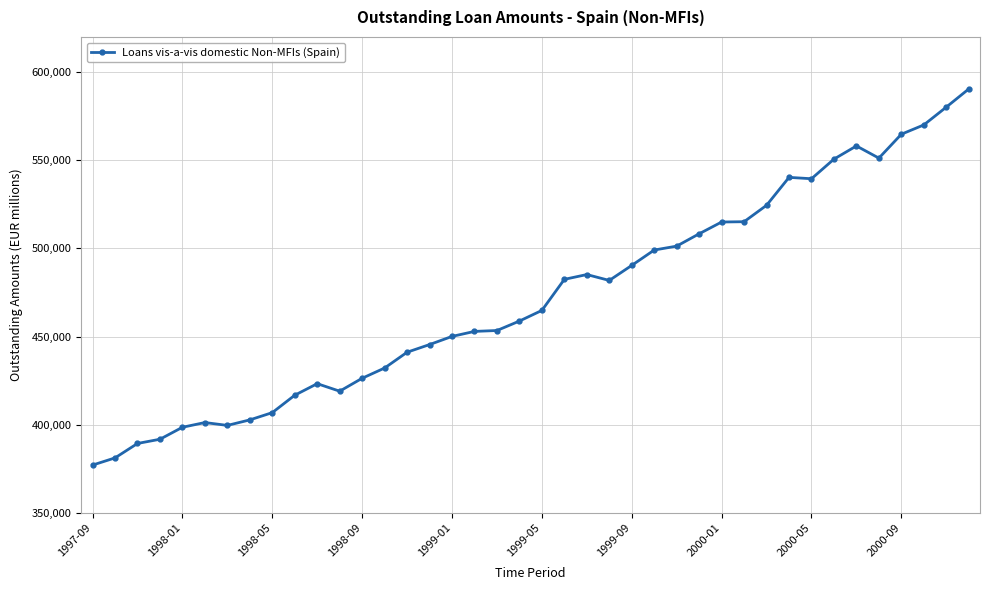

What is the average value?

472026